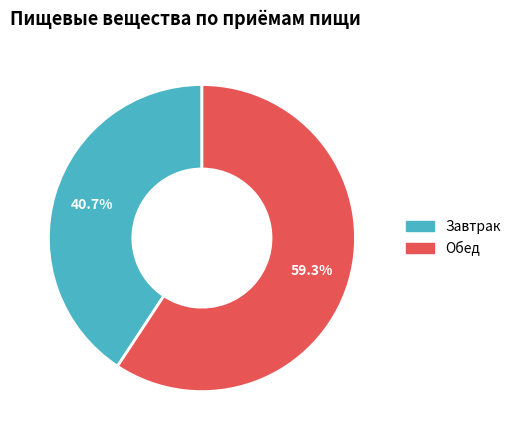

Rank the categories by value from lowest to highest.

Завтрак, Обед